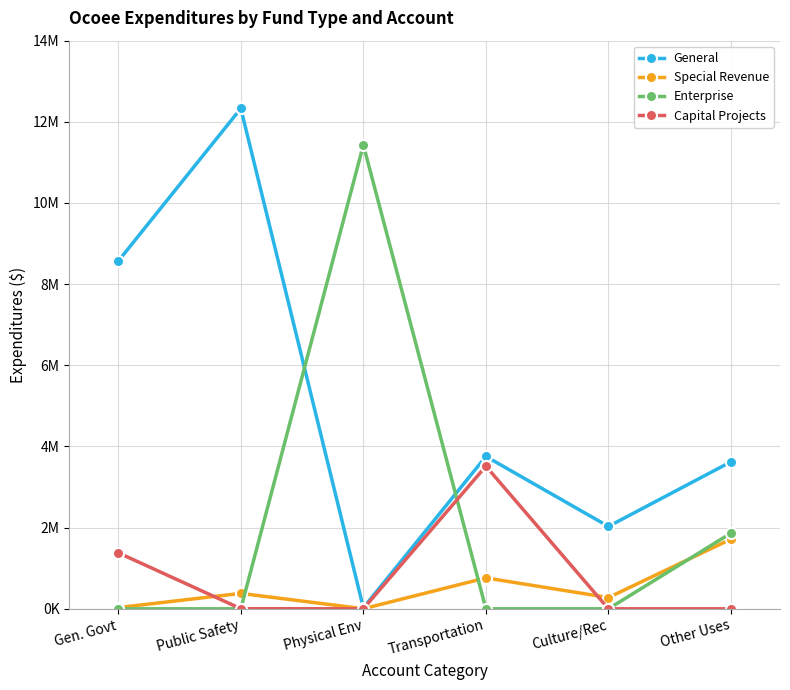

Which series has the largest range (max minus min)?

General